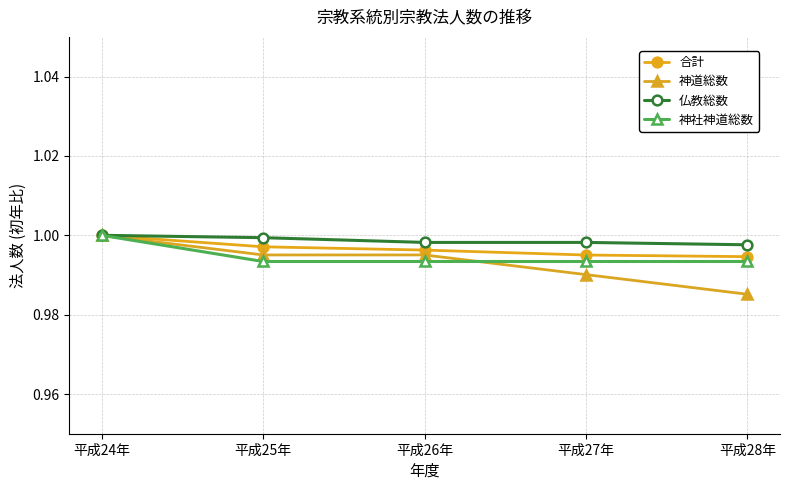

Is the value of 仏教総数 at 平成28年 greater than the value of 合計 at 平成24年?

No